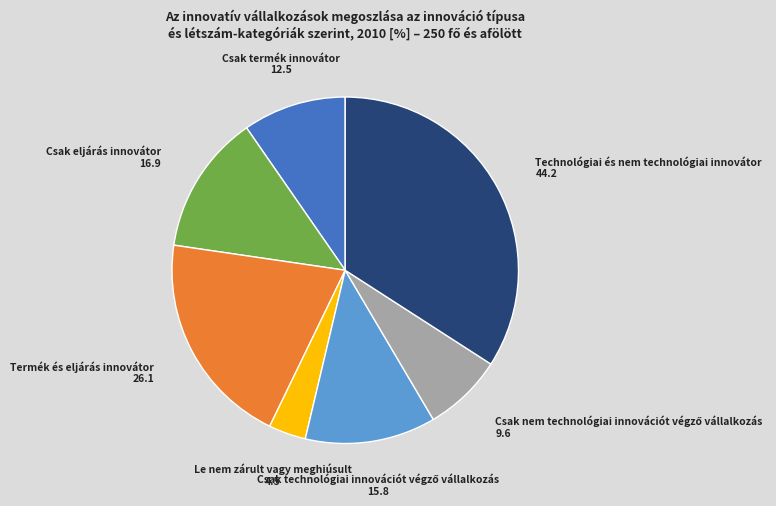

True or false: Termék és eljárás innovátor accounts for 20% of the total.

True